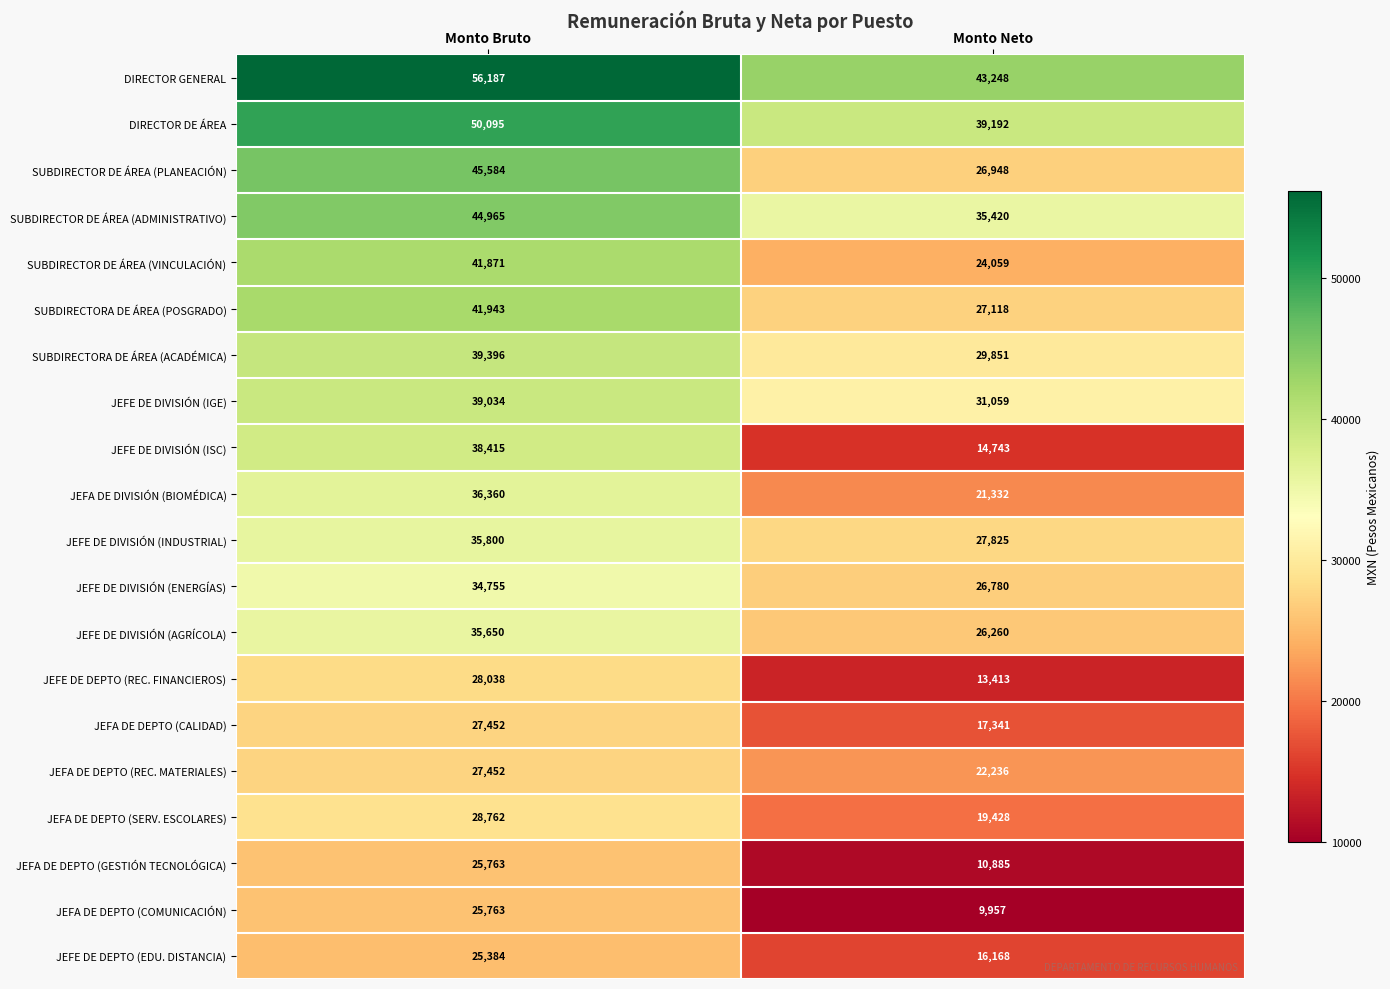

What is the sum of all SUBDIRECTORA DE ÁREA (ACADÉMICA) values?

69247